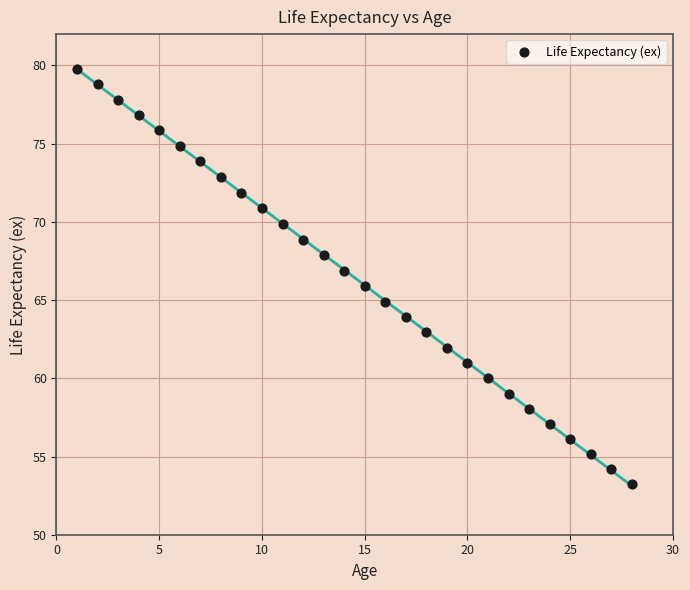

What is the range of Y values (max minus min)?

26.6